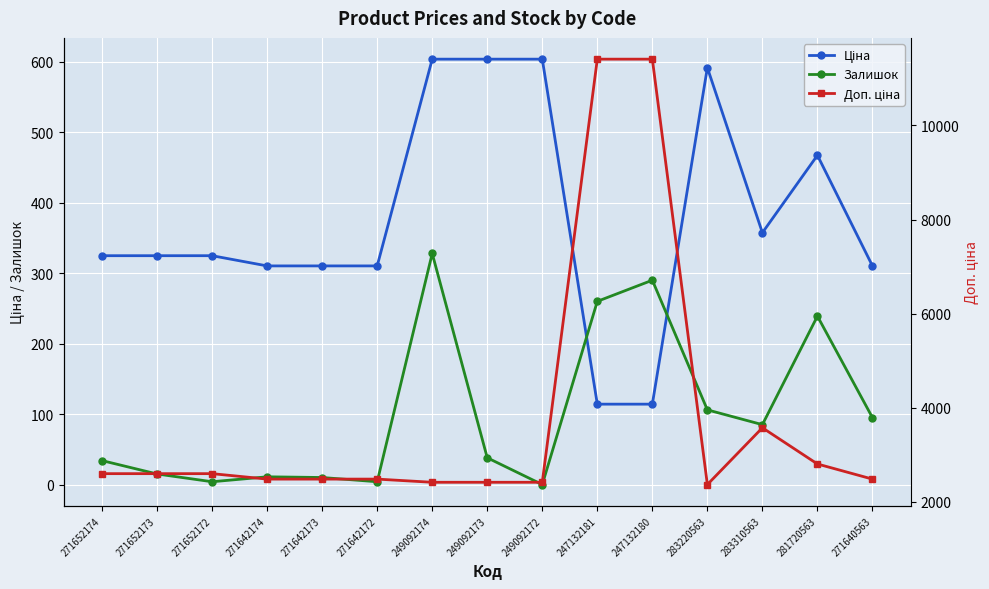

How many series are shown in this chart?

3